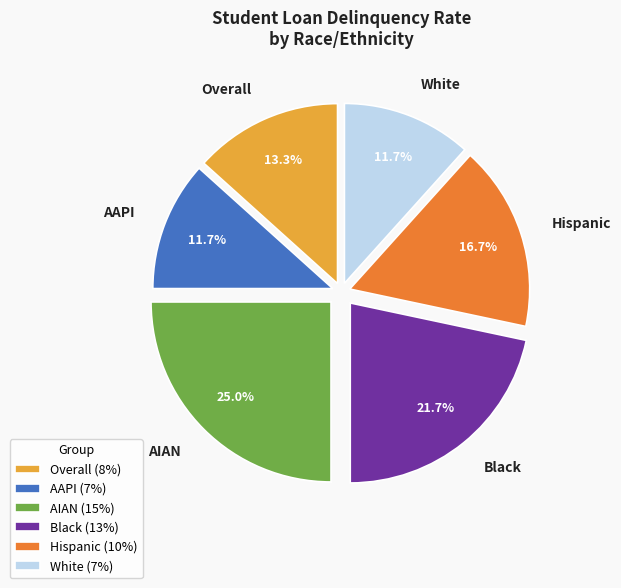

To the nearest percent, what is the difference between the largest and smallest slice percentages?

13%